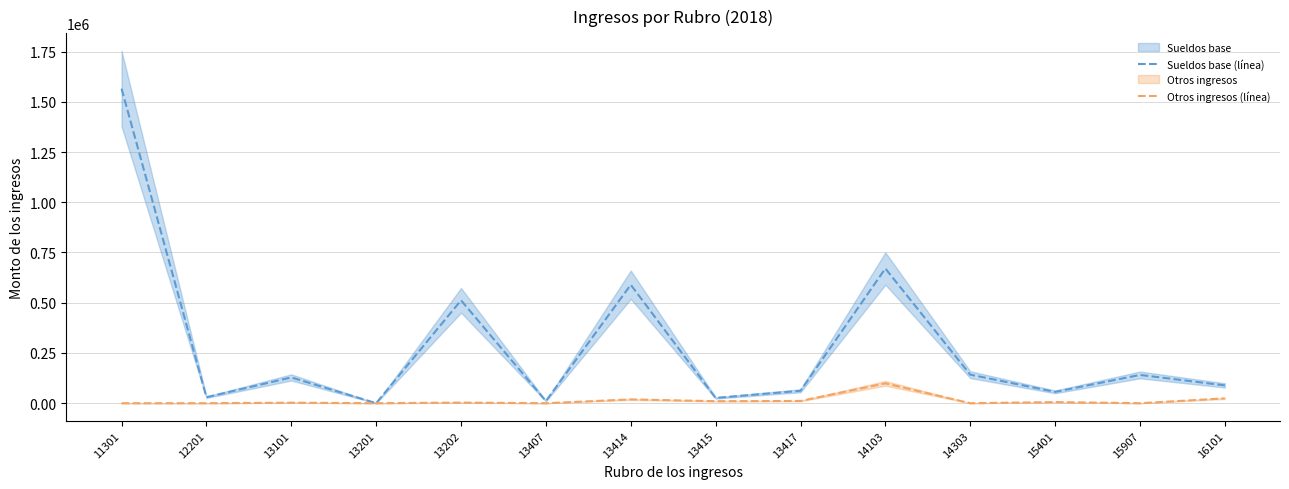

At 13201, list the series in order from smallest to largest.

Sueldos base (línea), Otros ingresos (línea)